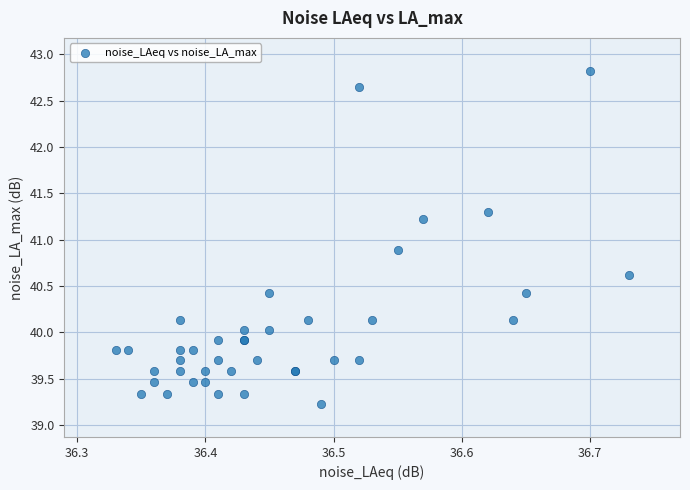

What Y value in the scatter plot is closest to 41?

40.9